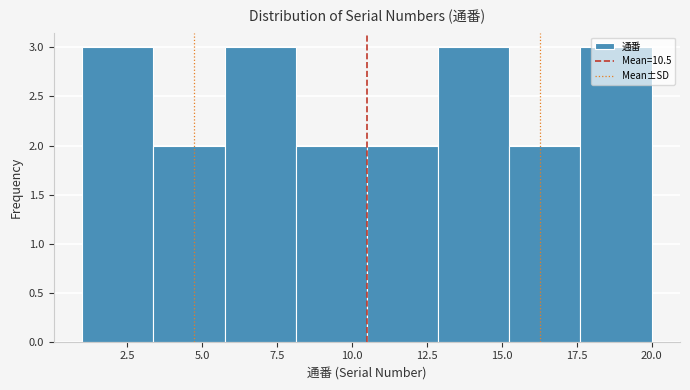

What is the height of the bar covering 8.0 to 10.5 on the x-axis? Neither the bar edges nor the heights are printed on the chart, so give them approximately, as read against the axes.

2